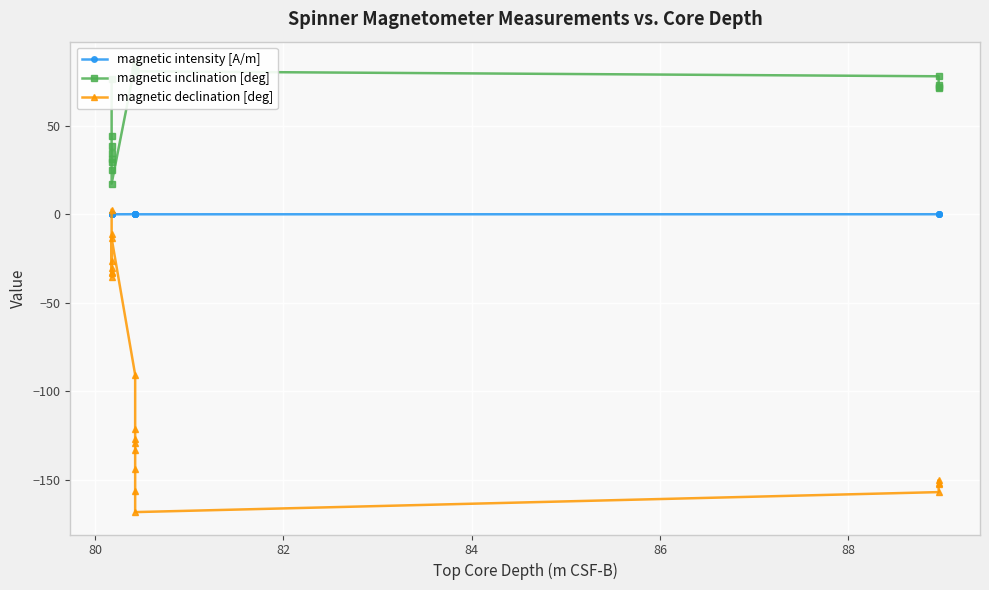

How many data points does each series have?

20